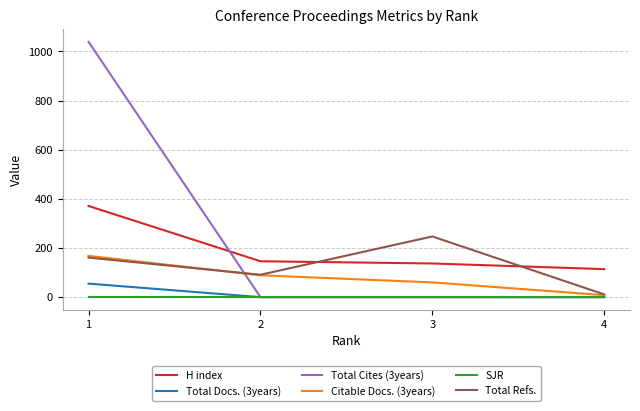

At which label does H index first exceed 146?

1